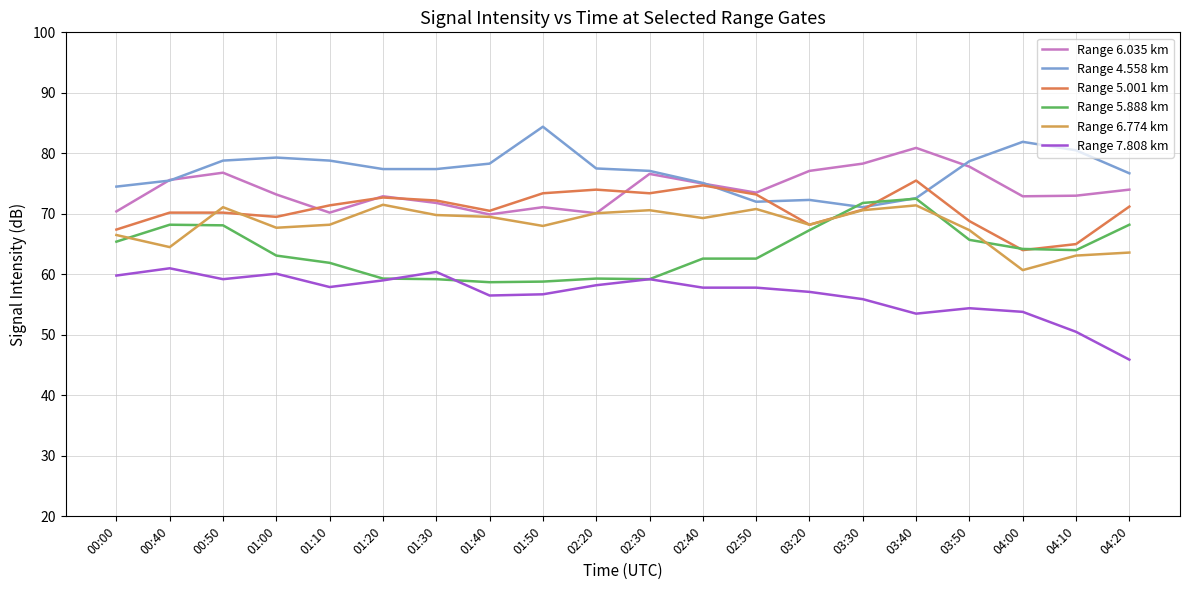

True or false: Range 4.558 km has a value of 81.9 at 04:00.

True